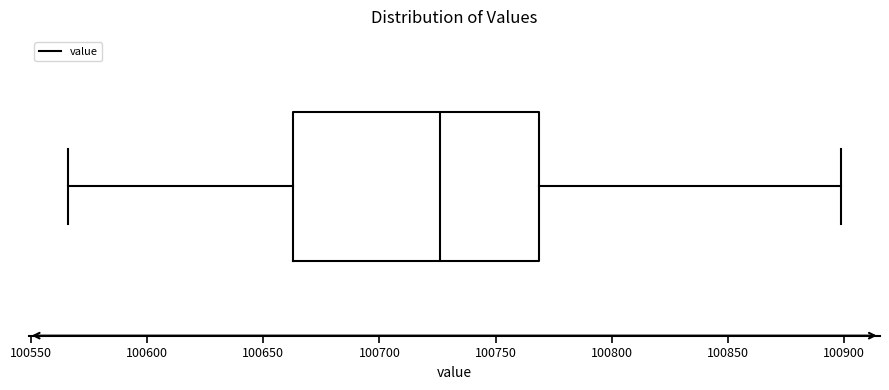

Transcribe this box plot: give where the median line is, the range the box spans, and where the two whiskers end, as read against the x-axis. The values are not printed on the chart, so give them approximately, as read against the axis.

median 100725, box 100665 to 100770, whiskers 100565 to 100900